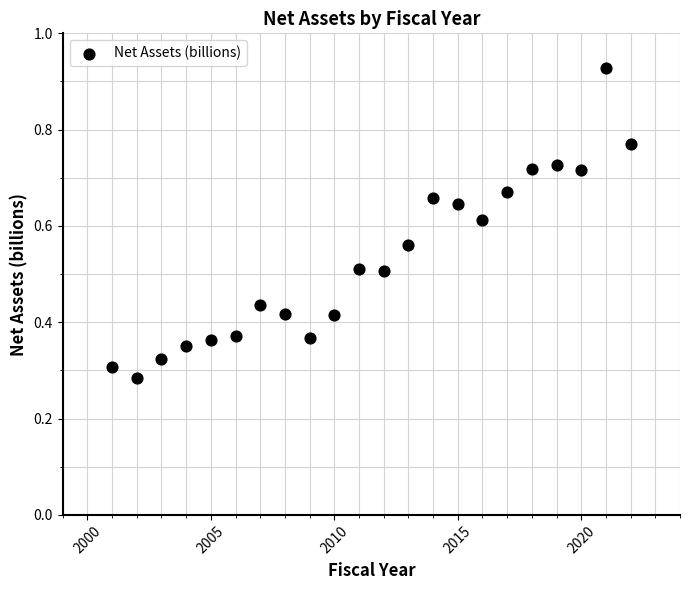

What is the range of X values (max minus min)?

21.0